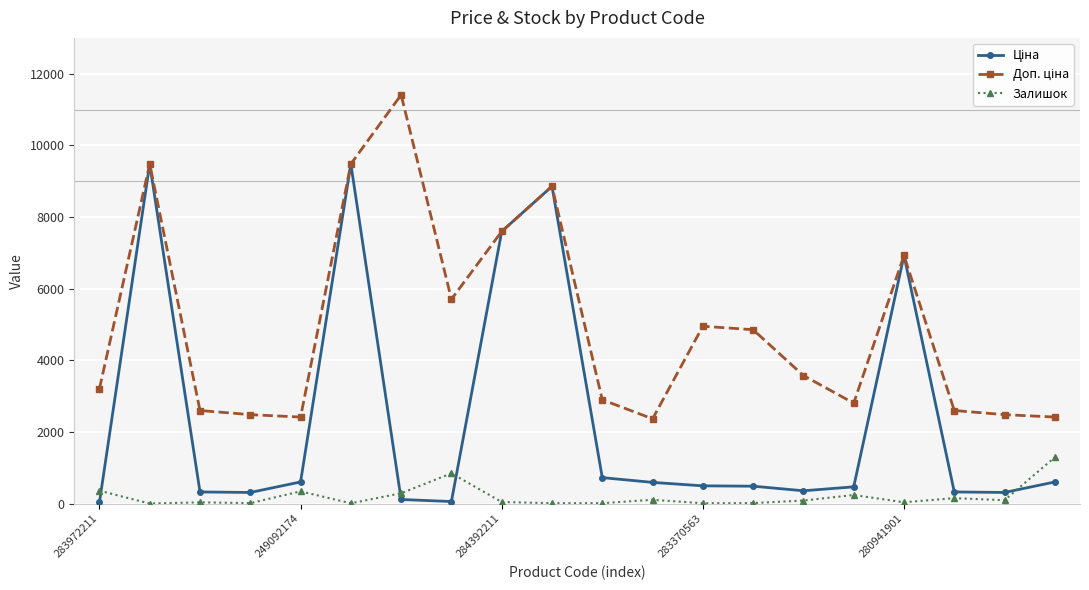

What is the maximum value shown in the chart?

11410.0